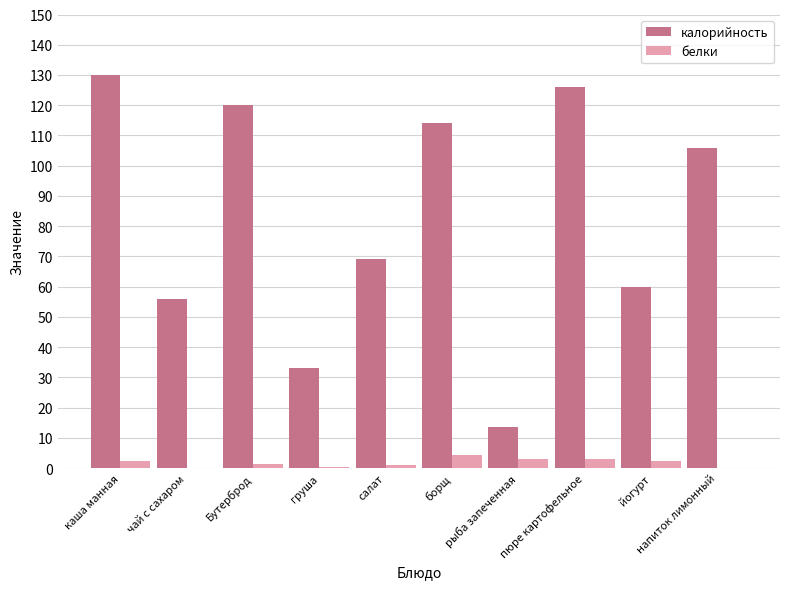

Are the bars grouped side by side (vs. stacked)?

Yes